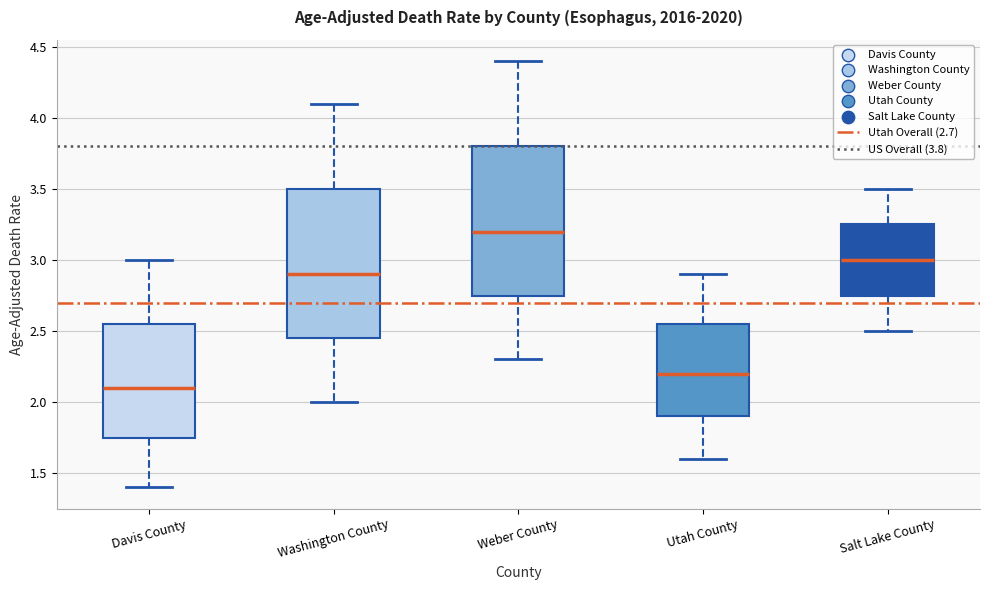

Reading left to right, read every box against the y-axis: the position of its median line, the range the box covers, and the ends of its whiskers. The values are not printed on the chart, so give them approximately, as read against the axis.

Davis County: median 2.10, box 1.75 to 2.55, whiskers 1.40 to 3.00
Washington County: median 2.90, box 2.45 to 3.50, whiskers 2.00 to 4.10
Weber County: median 3.20, box 2.75 to 3.80, whiskers 2.30 to 4.40
Utah County: median 2.20, box 1.90 to 2.55, whiskers 1.60 to 2.90
Salt Lake County: median 3.00, box 2.75 to 3.25, whiskers 2.50 to 3.50